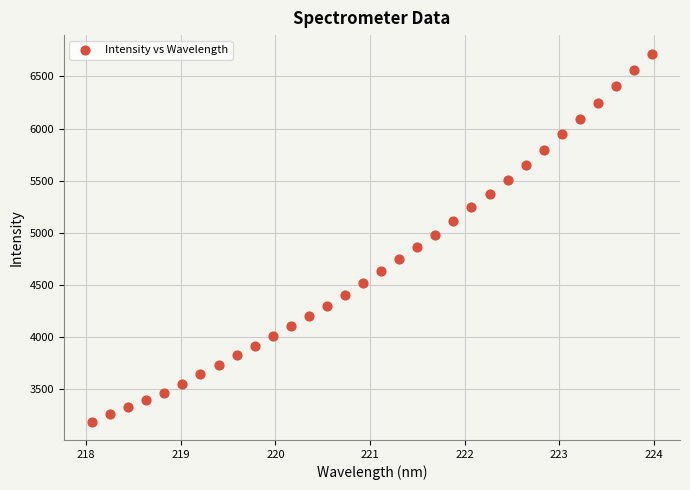

What is the range of Y values (max minus min)?

3530.5